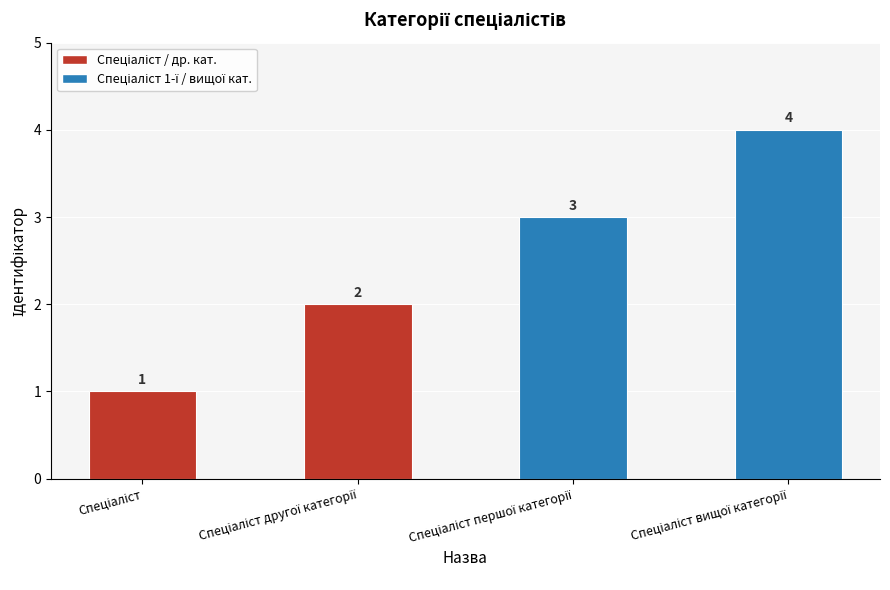

How many values are between 2 and 4?

3